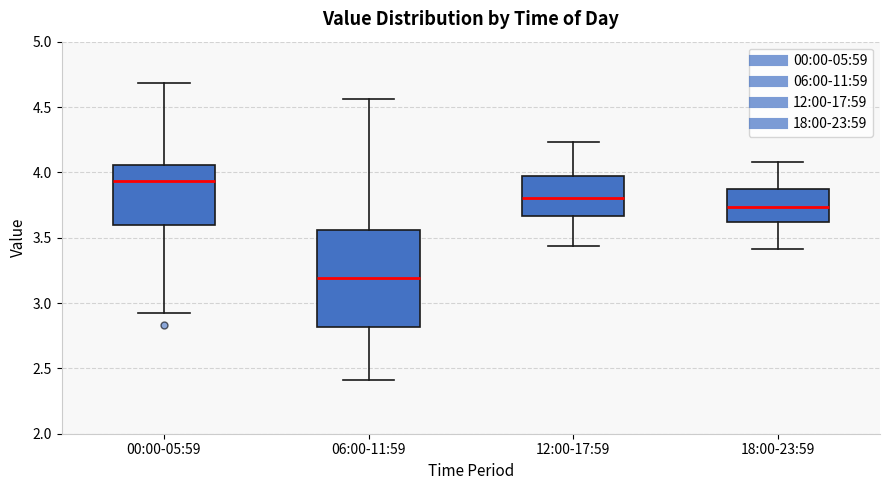

Where is the upper edge of the box for 12:00-17:59 on the y-axis? The values are not printed on the chart, so give them approximately, as read against the axis.

3.95